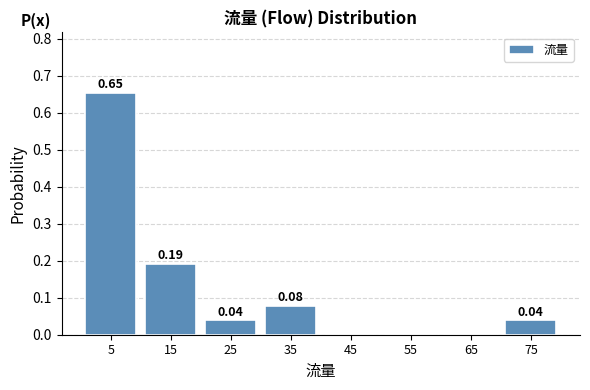

Over which range of the x-axis is the bar tallest?

0 to 10